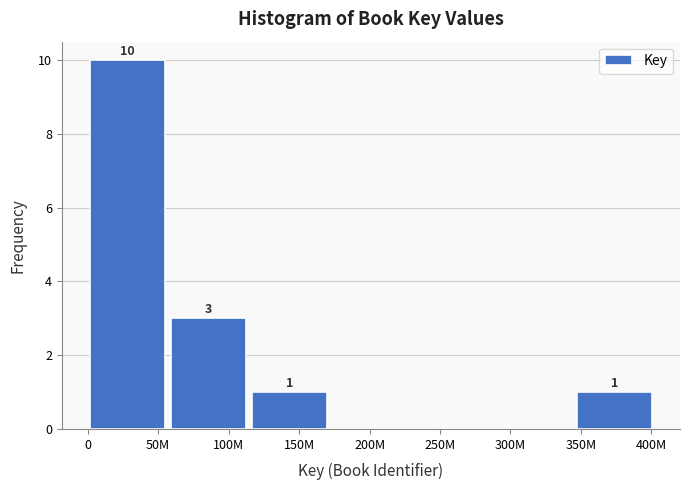

Reading left to right, extract all data points from this chart.

50M=10	100M=3	150M=1	200M=0	250M=0	300M=0	350M=1